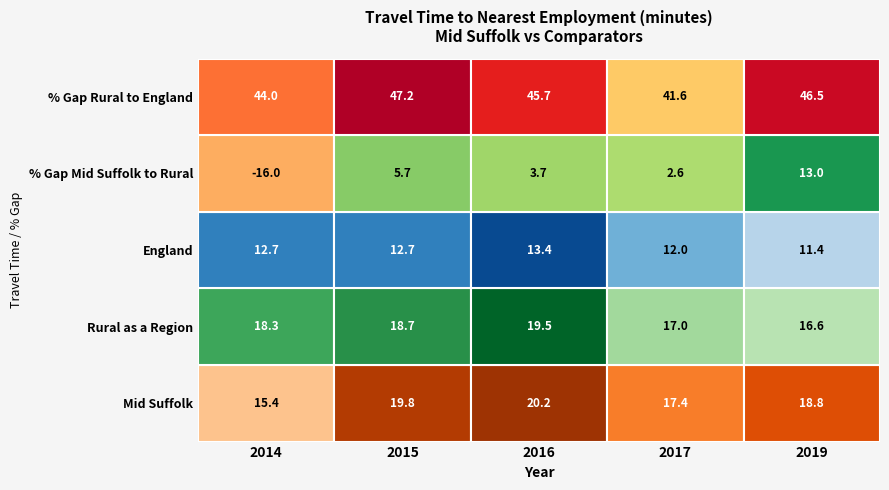

Which series has the widest spread of values?

% Gap Mid Suffolk to Rural